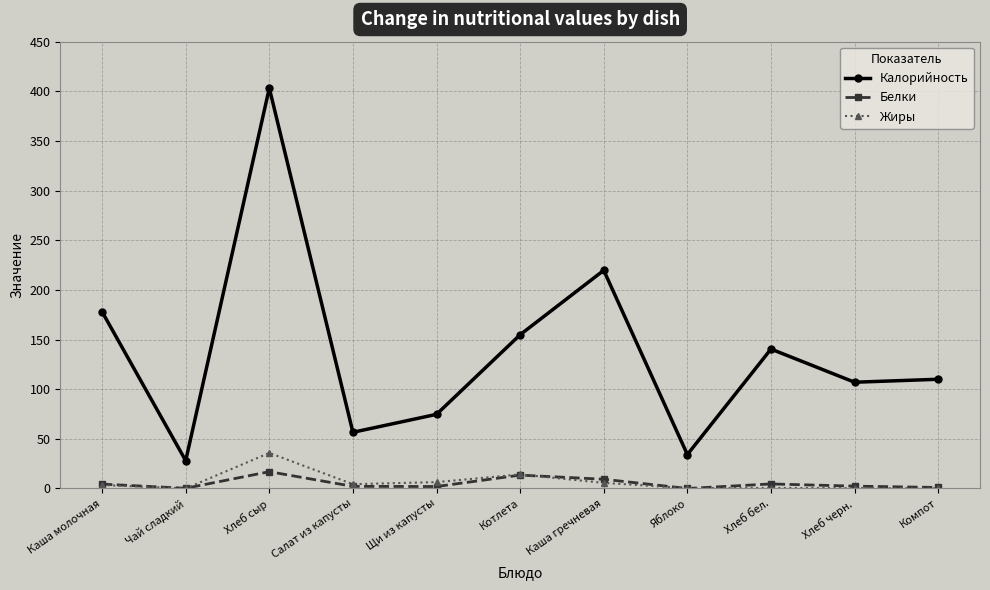

How many values in the Жиры series exceed 3?

6